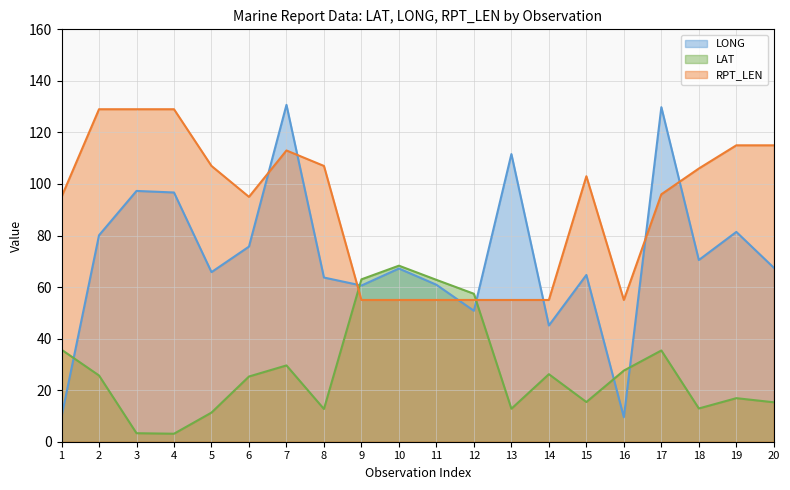

Between 1 and 8, which series saw the biggest shift?

LONG